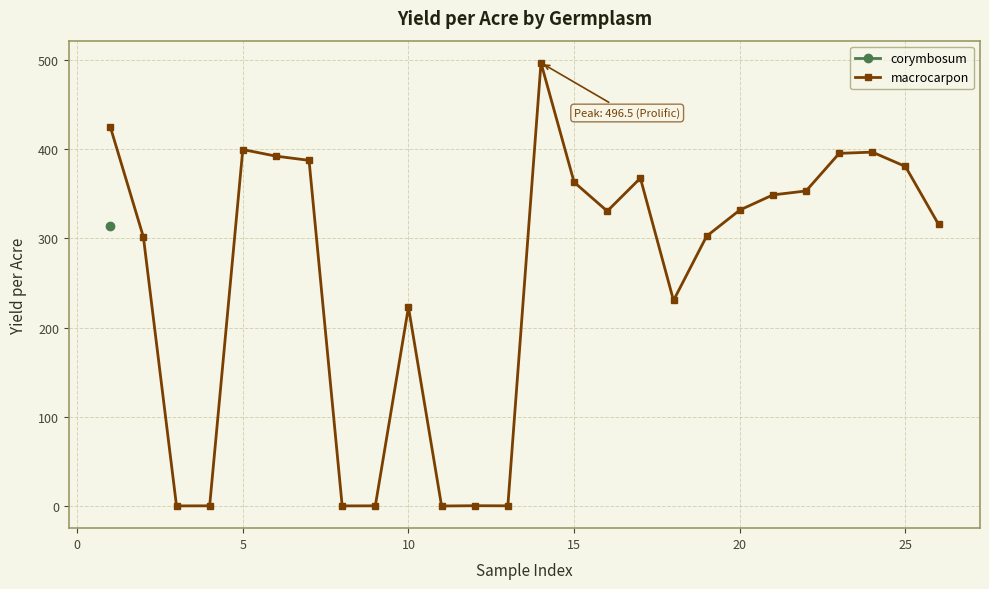

Is it true that macrocarpon equals 589.5 at 25?

False